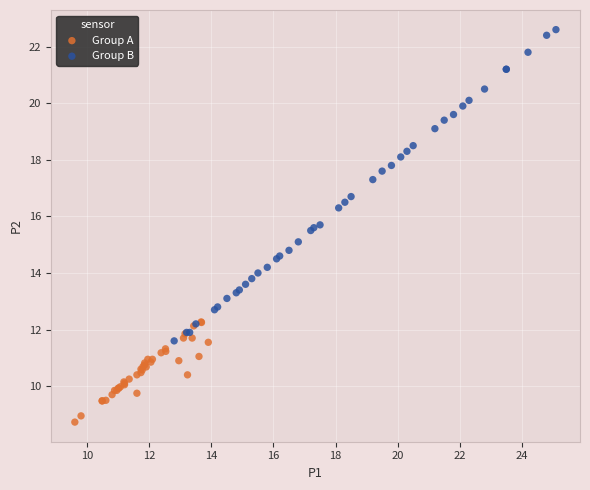

Which series has the widest spread of Y values?

Group B